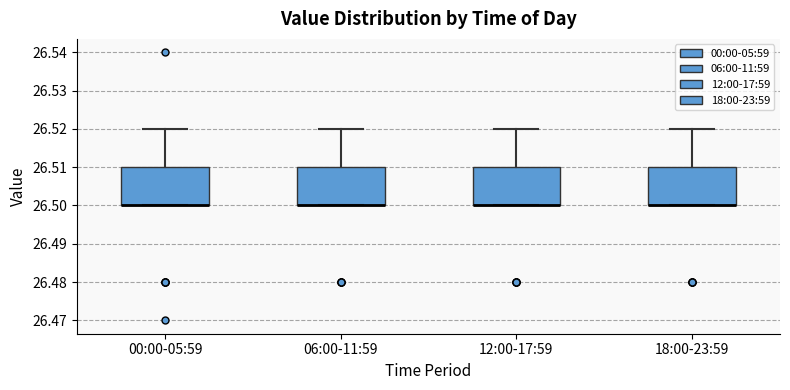

Reading left to right, read every box against the y-axis: the position of its median line, the range the box covers, and the ends of its whiskers. The values are not printed on the chart, so give them approximately, as read against the axis.

00:00-05:59: median 26.50 (drawn on the box's lower edge), box 26.50 to 26.51, whiskers 26.50 to 26.52
06:00-11:59: median 26.50 (drawn on the box's lower edge), box 26.50 to 26.51, whiskers 26.50 to 26.52
12:00-17:59: median 26.50 (drawn on the box's lower edge), box 26.50 to 26.51, whiskers 26.50 to 26.52
18:00-23:59: median 26.50 (drawn on the box's lower edge), box 26.50 to 26.51, whiskers 26.50 to 26.52